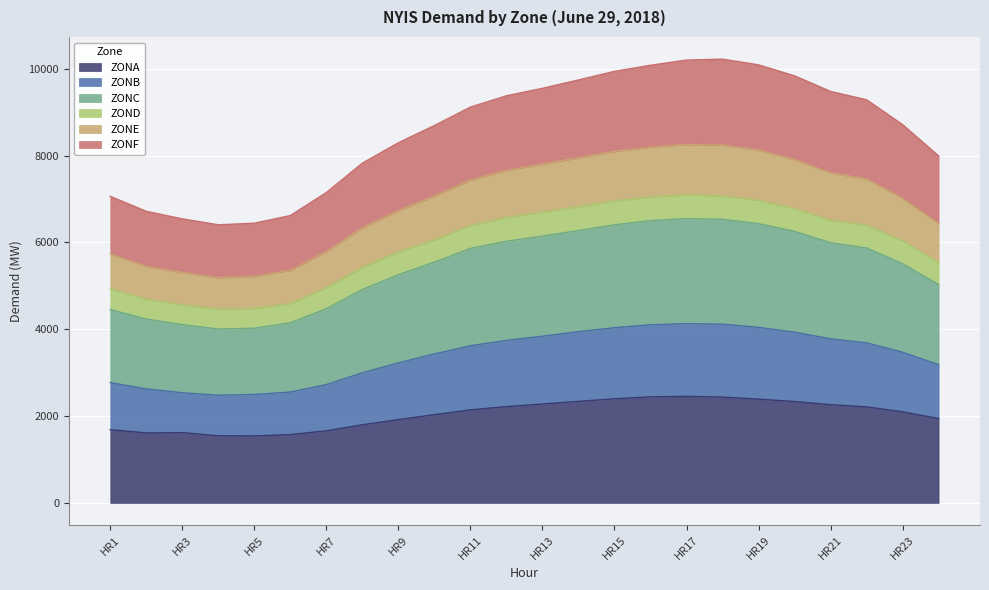

Is the value of ZONC at HR21 greater than the value of ZONB at HR7?

Yes